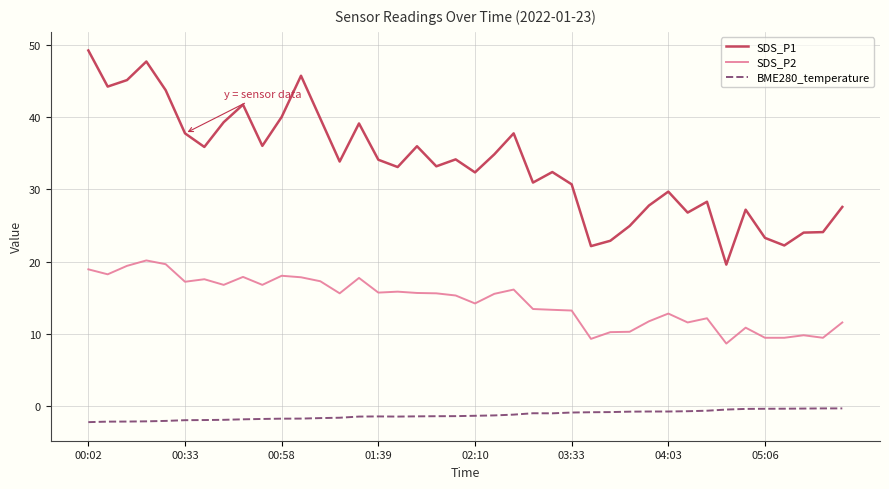

What is the maximum value for BME280_temperature?

-0.3